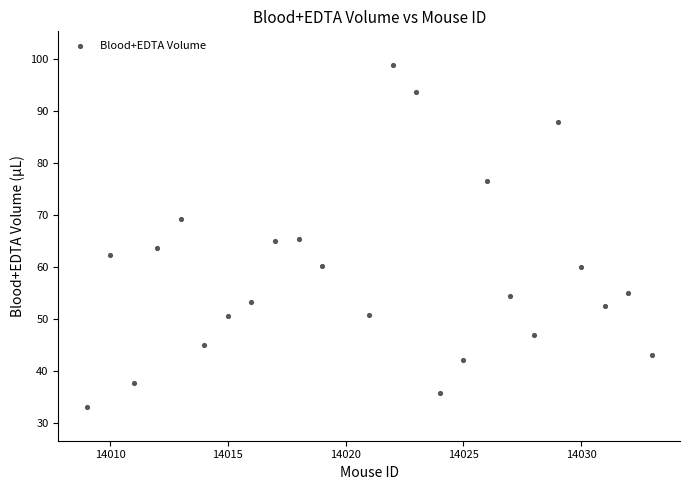

What is the range of Y values (max minus min)?

65.5